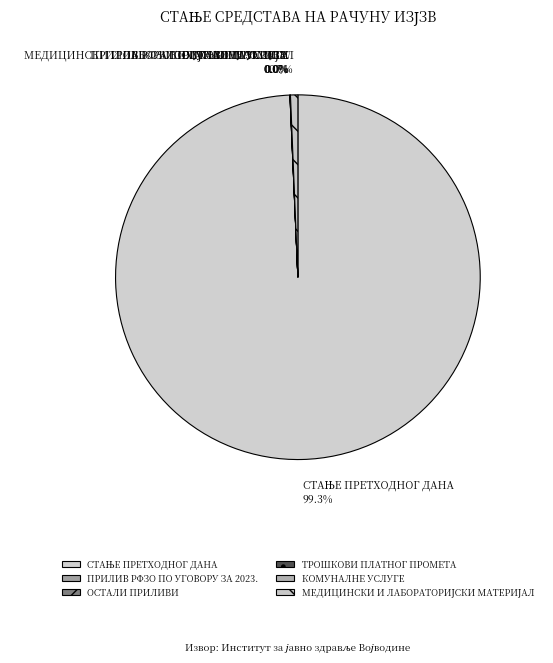

Is there a majority slice in this chart?

Yes